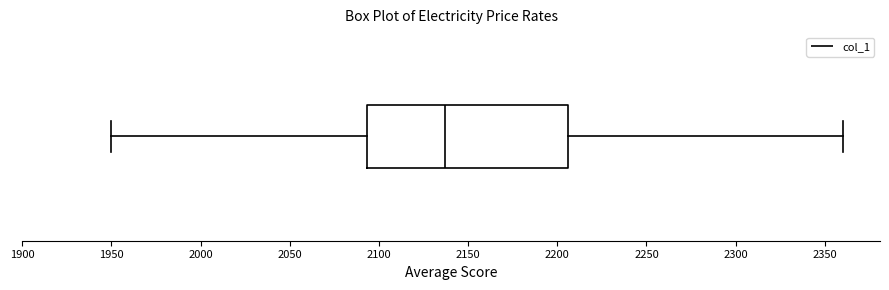

Read this box plot against the x-axis: the position of the median line, the range covered by the box, and the ends of both whiskers. The values are not printed on the chart, so give them approximately, as read against the axis.

median 2135, box 2095 to 2205, whiskers 1950 to 2360